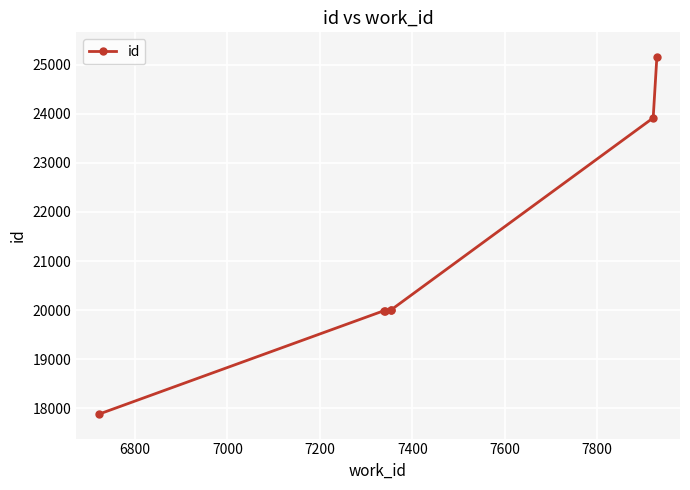

What is the sum of all values?

146949